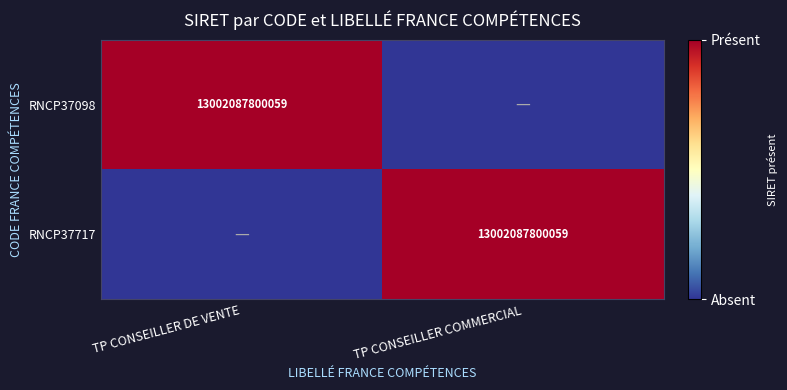

The RNCP37717 series shows 17963388351281 at TP CONSEILLER COMMERCIAL. True or false?

False